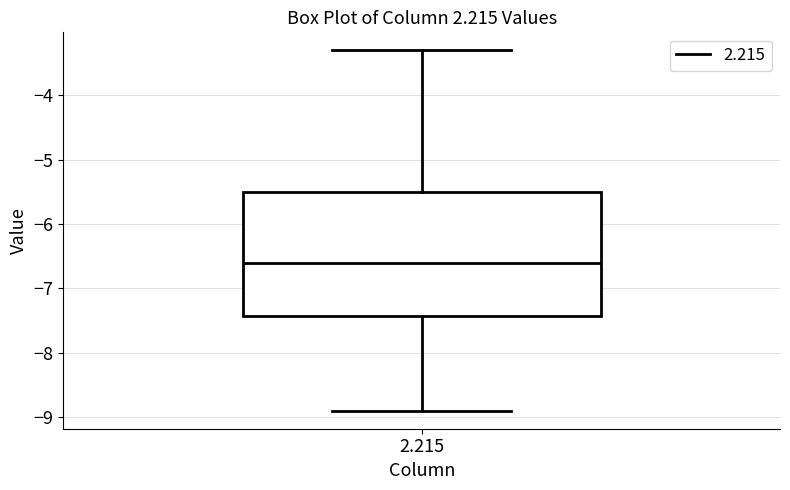

Transcribe this box plot: give where the median line is, the range the box spans, and where the two whiskers end, as read against the y-axis. The values are not printed on the chart, so give them approximately, as read against the axis.

median -6.6, box -7.4 to -5.5, whiskers -8.9 to -3.3